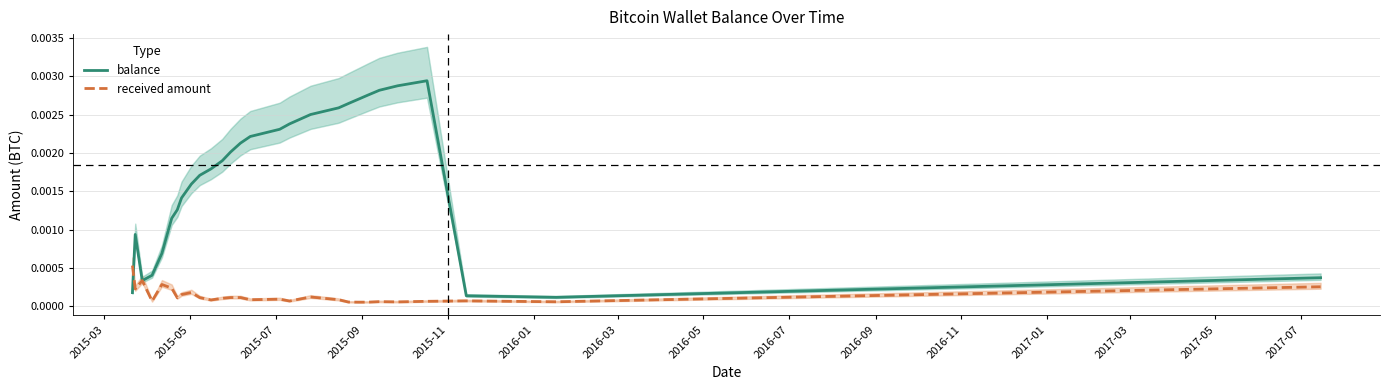

Which series has the largest total across all categories?

balance